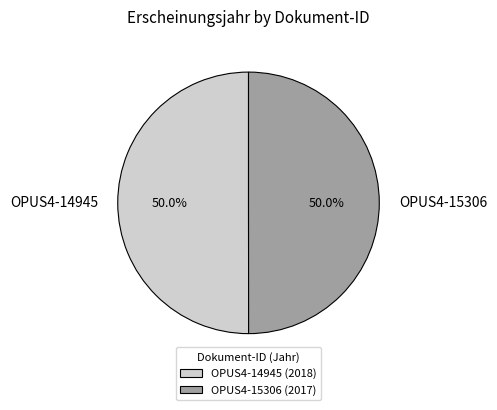

Combined, do OPUS4-14945 and OPUS4-15306 account for over 50%?

Yes